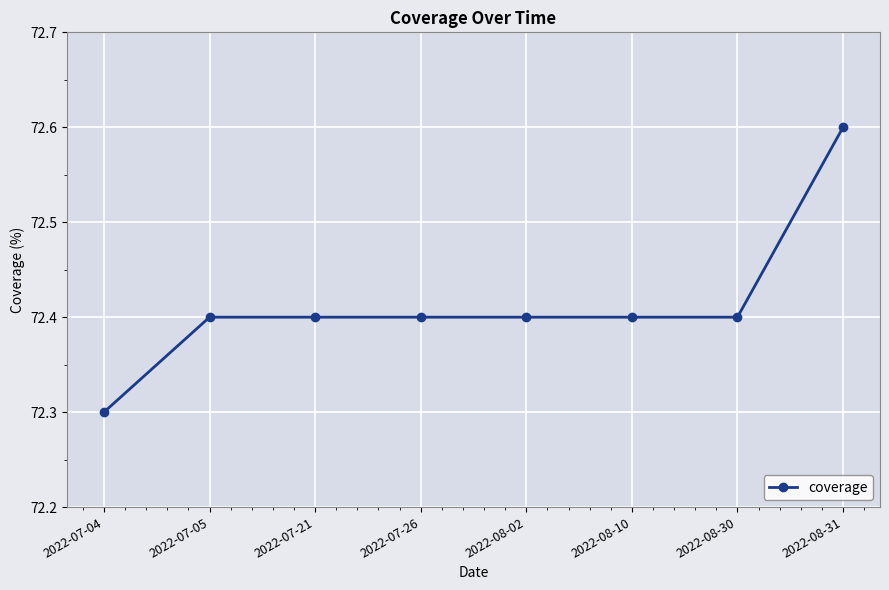

The value at 2022-08-30 is 72.4. True or false?

True